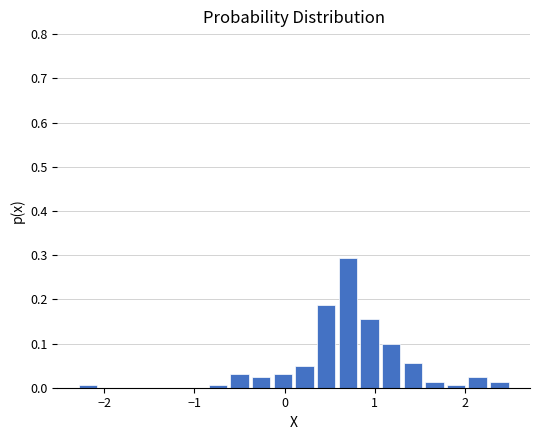

Around what value on the x-axis is the tallest bar? Give the approximate position of its centre, as read against the axis.

0.7